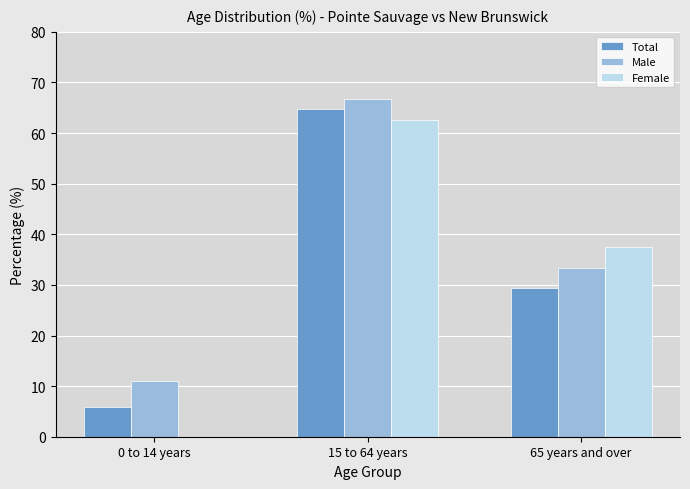

How many distinct data groups are displayed?

3